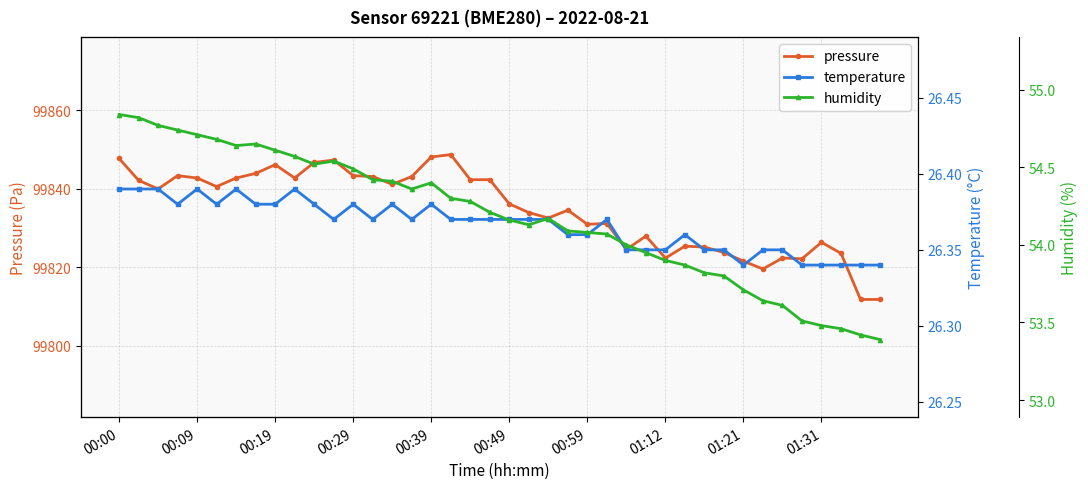

Which series has the largest total across all categories?

pressure